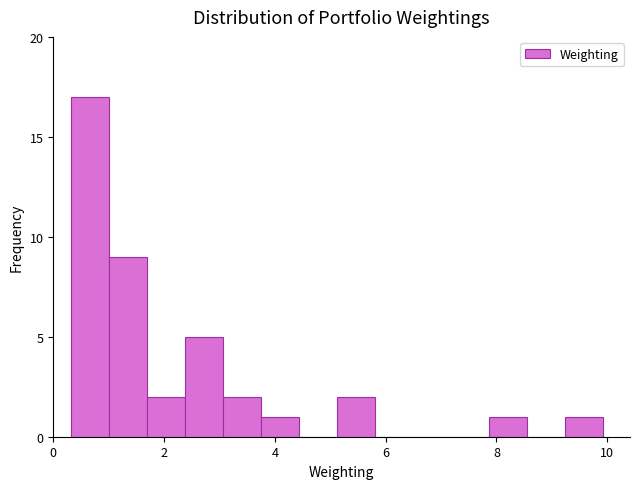

Around what value on the x-axis is the tallest bar? Give the approximate position of its centre, as read against the axis.

0.6